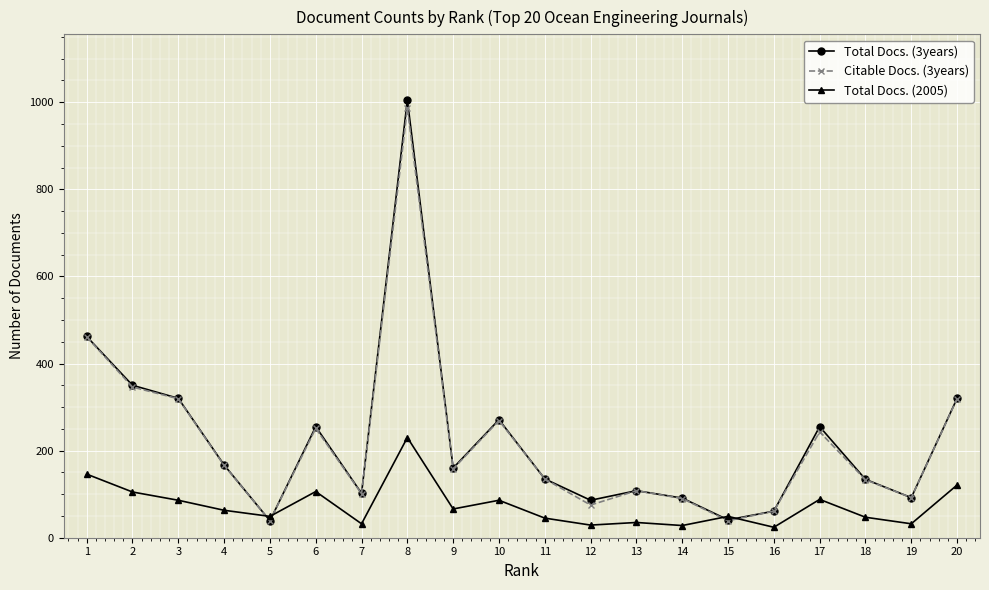

At which category does Citable Docs. (3years) reach its first local peak?

6